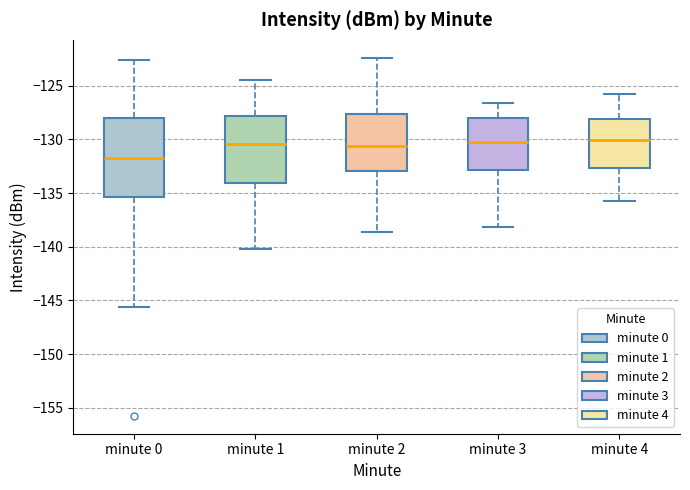

Reading left to right, read every box against the y-axis: the position of its median line, the range the box covers, and the ends of its whiskers. The values are not printed on the chart, so give them approximately, as read against the axis.

minute 0: median -131.5, box -135.5 to -128.0, whiskers -145.5 to -122.5
minute 1: median -130.5, box -134.0 to -128.0, whiskers -140.0 to -124.5
minute 2: median -130.5, box -133.0 to -127.5, whiskers -138.5 to -122.5
minute 3: median -130.0, box -133.0 to -128.0, whiskers -138.0 to -126.5
minute 4: median -130.0, box -132.5 to -128.0, whiskers -135.5 to -126.0